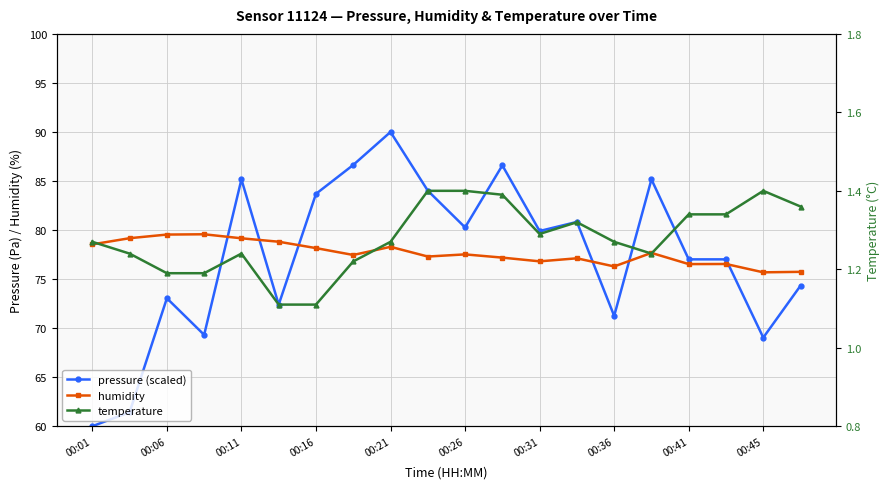

In humidity, how many points are higher than both neighbors (excluding endpoints)?

6